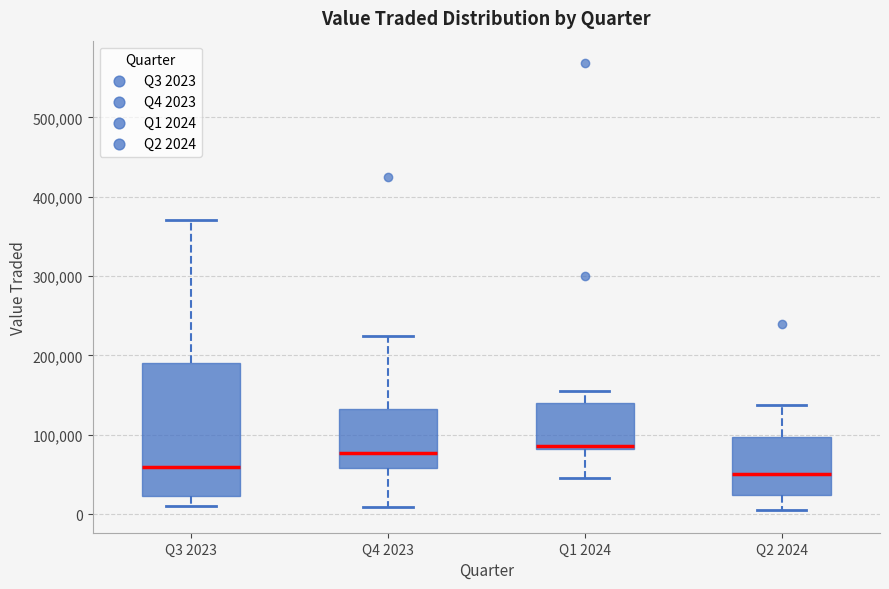

Reading left to right, transcribe this box plot: for each box, give where its median line is, the range the box spans, and where its two whiskers end, as read against the y-axis. The values are not printed on the chart, so give them approximately, as read against the axis.

Q3 2023: median 60000, box 20000 to 190000, whiskers 10000 to 370000
Q4 2023: median 80000, box 60000 to 130000, whiskers 10000 to 230000
Q1 2024: median 90000, box 80000 to 140000, whiskers 50000 to 150000
Q2 2024: median 50000, box 20000 to 100000, whiskers 0 to 140000